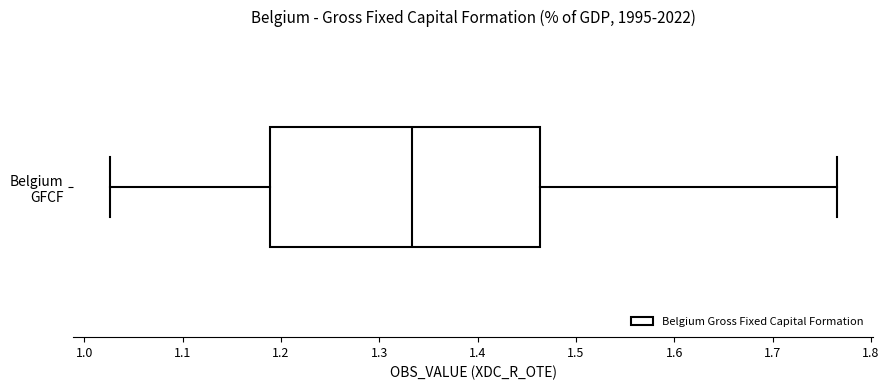

Transcribe this box plot: give where the median line is, the range the box spans, and where the two whiskers end, as read against the x-axis. The values are not printed on the chart, so give them approximately, as read against the axis.

median 1.33, box 1.19 to 1.46, whiskers 1.03 to 1.77